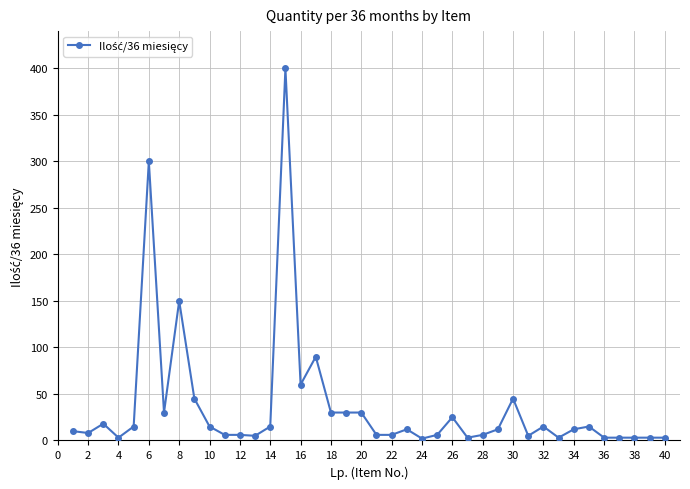

What is the difference between the maximum and minimum values?

398